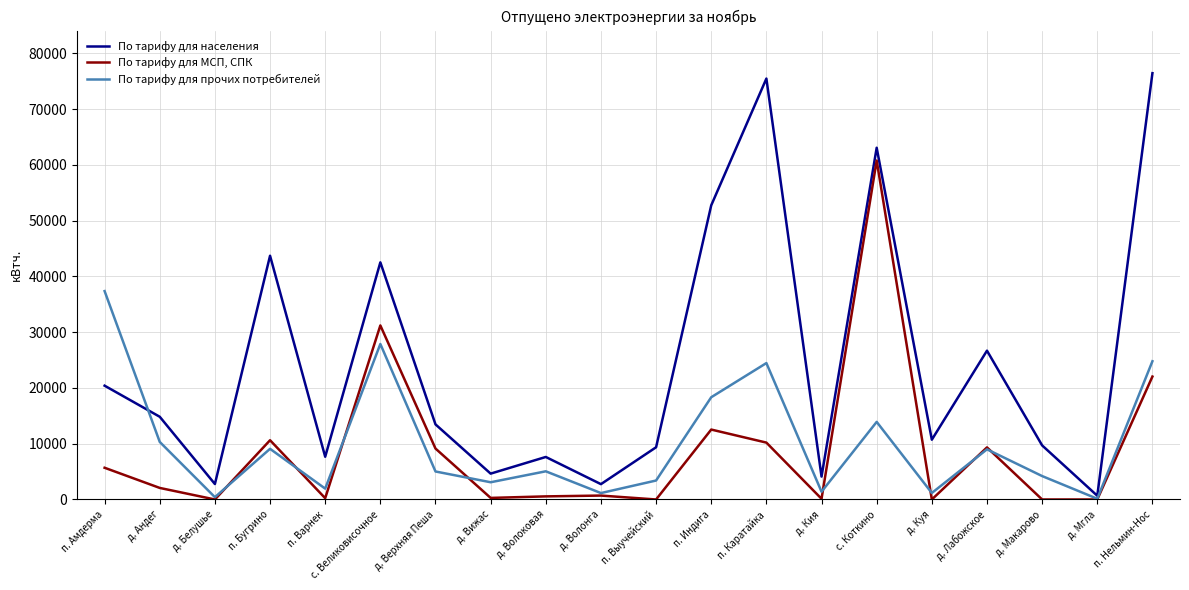

How many series are shown in this chart?

3